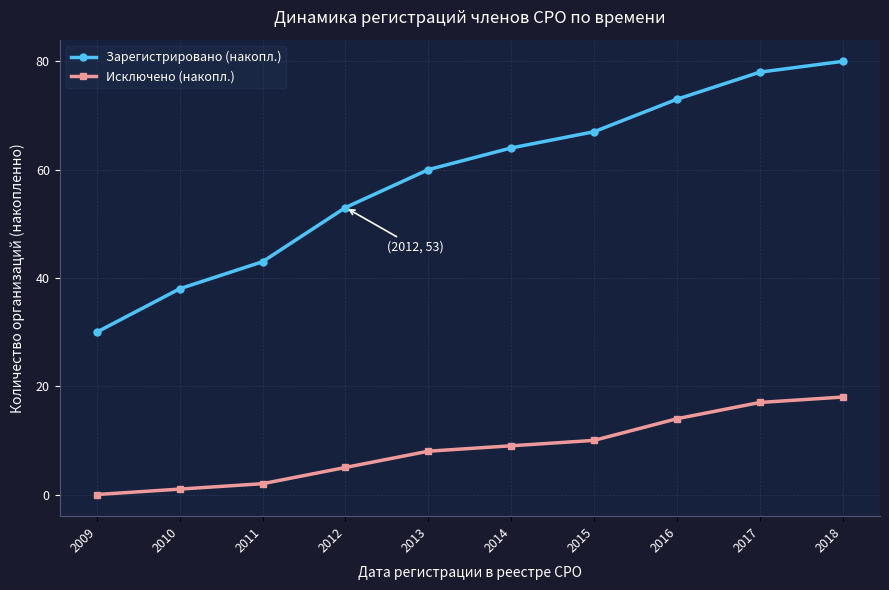

Read the Зарегистрировано (накопл.) value at 2014, to the nearest 5.

65